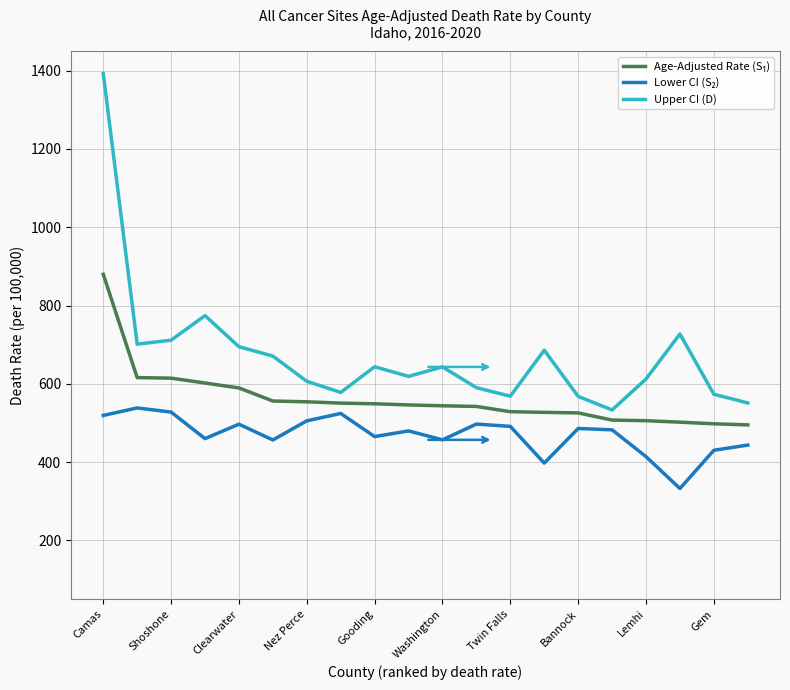

What is the smallest value displayed?

332.4